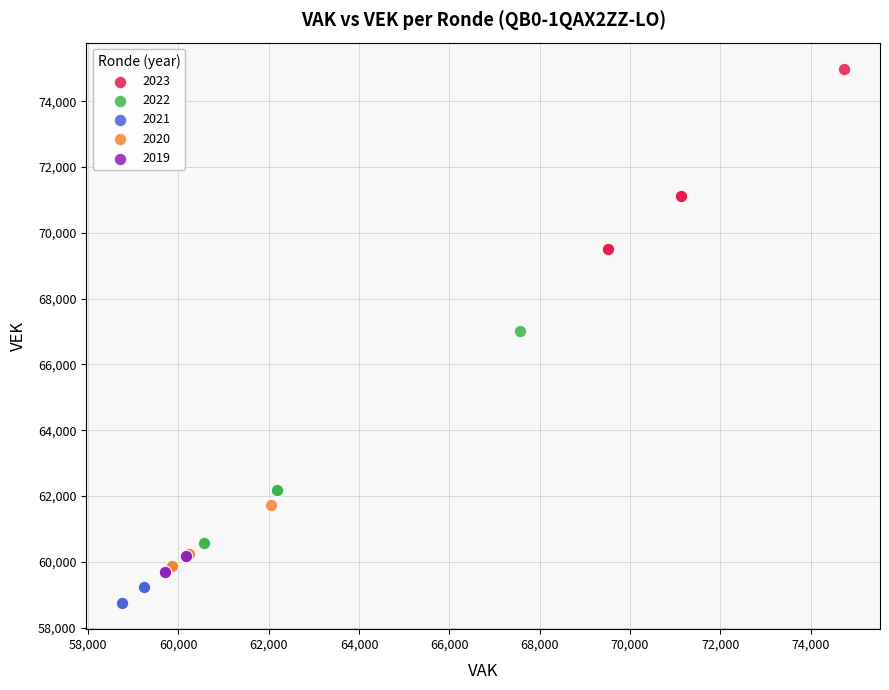

Which series has the widest spread of Y values?

2022